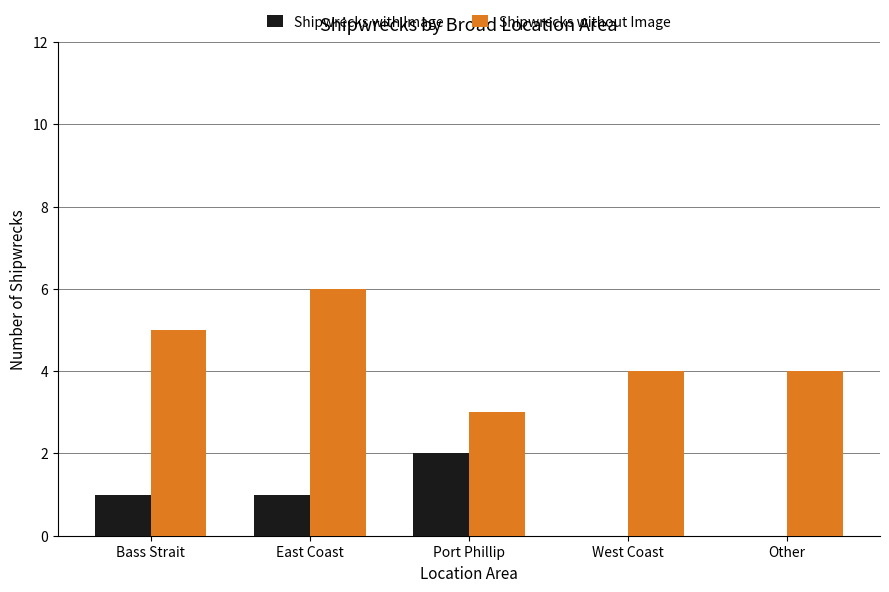

Reading left to right, extract all data points from this chart.

Shipwrecks with Image: 1	1	2	0	0
Shipwrecks without Image: 5	6	3	4	4